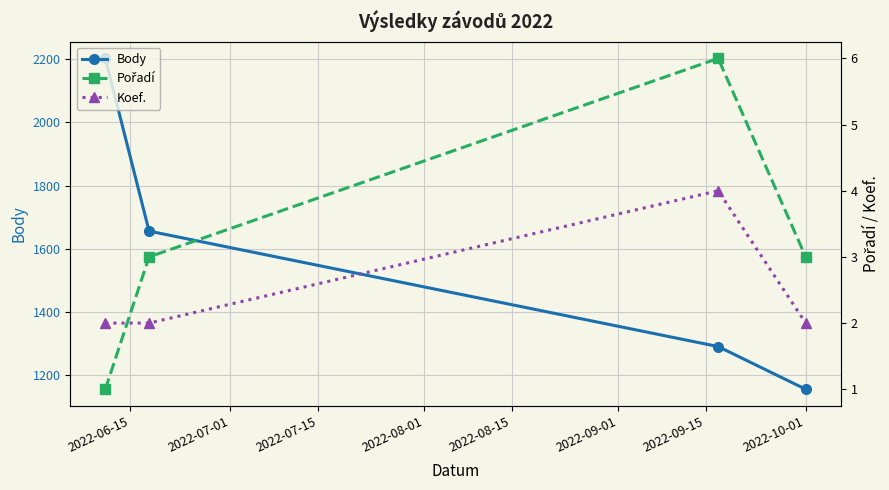

Which series has the largest range (max minus min)?

Body